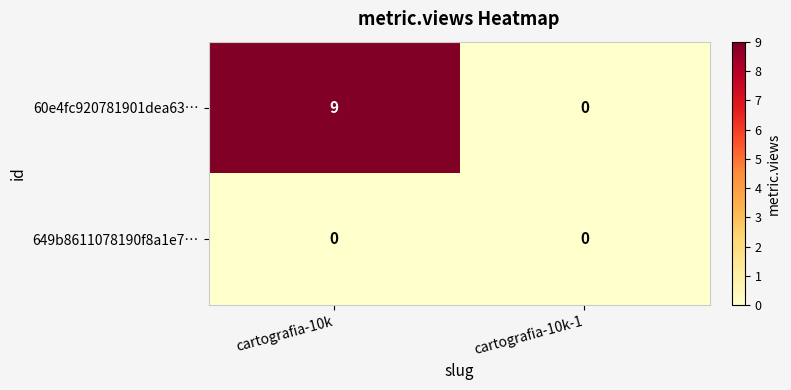

Reading left to right, list all the values displayed in this chart.

60e4fc920781901dea63…: 9	0
649b8611078190f8a1e7…: 0	0